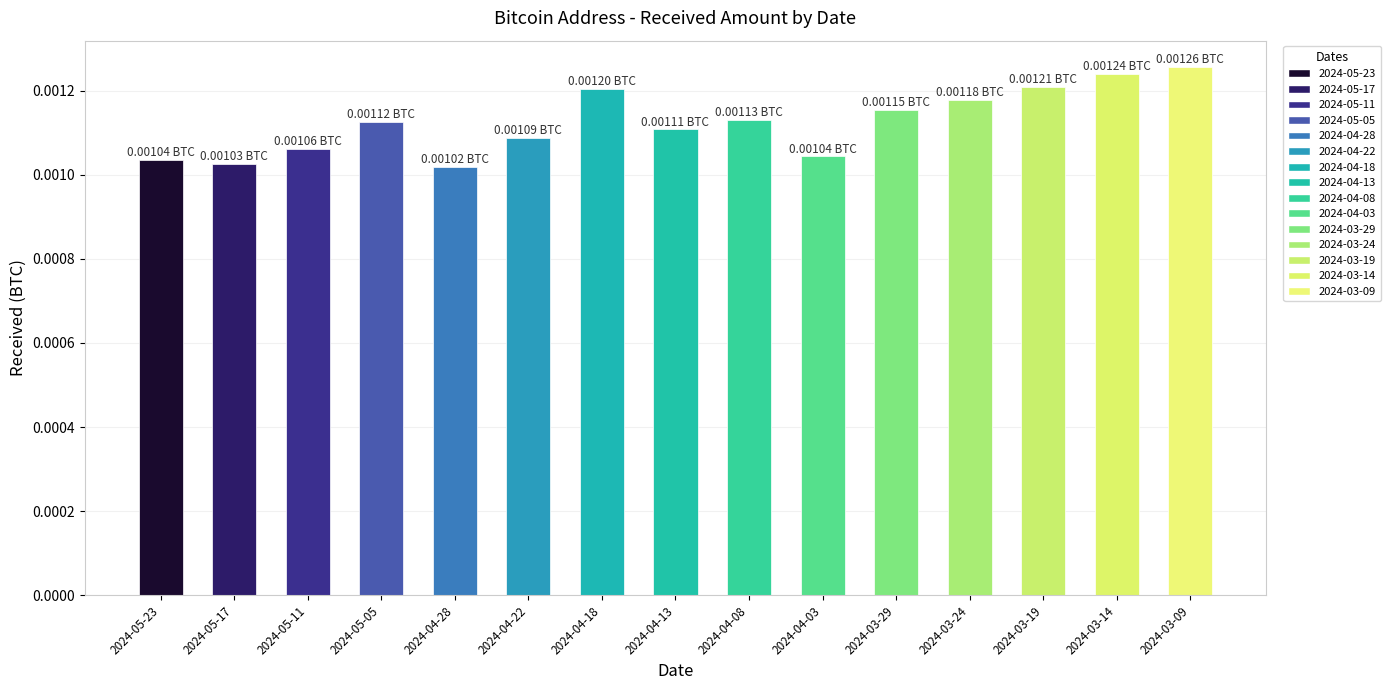

Between 2024-03-24 and 2024-04-03, which is larger?

2024-03-24